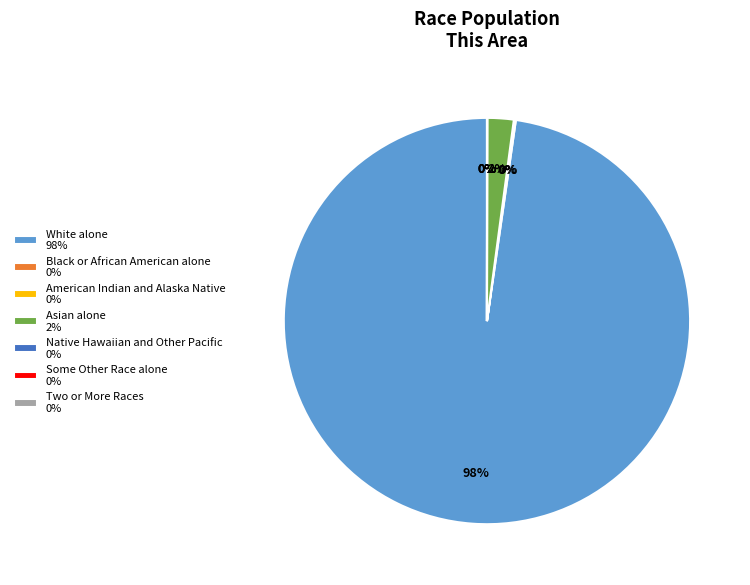

Which category has the biggest portion of the pie?

White alone